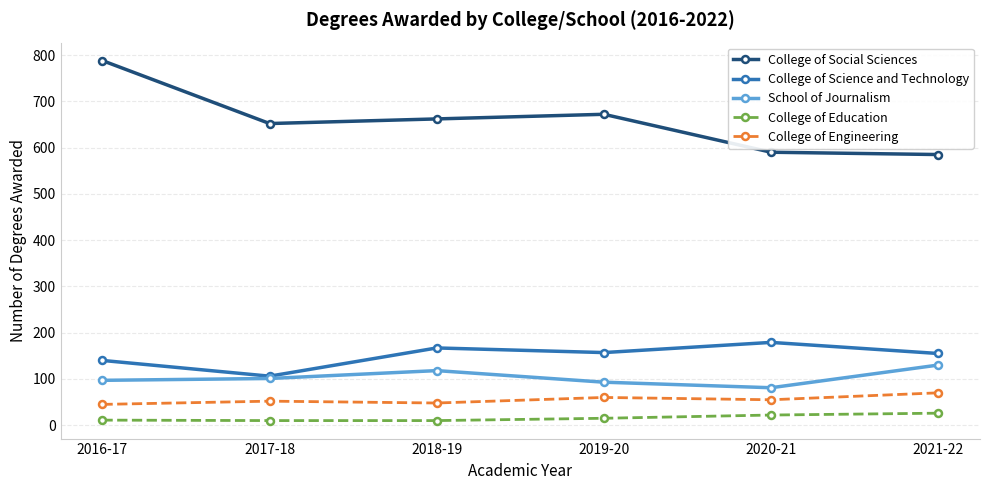

Which series has the largest range (max minus min)?

College of Social Sciences